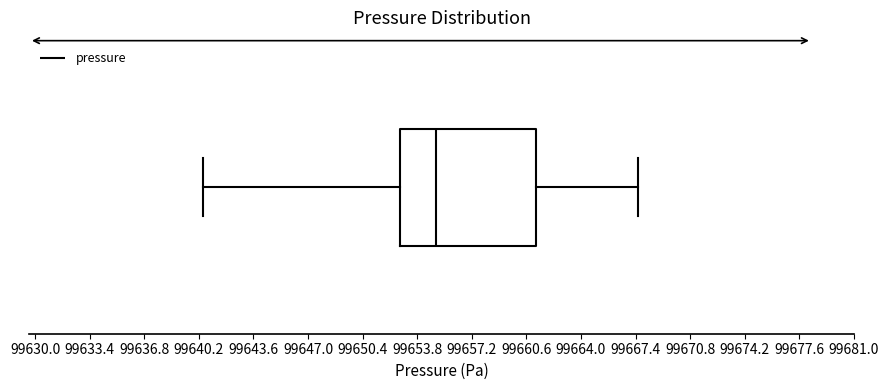

Transcribe this box plot: give where the median line is, the range the box spans, and where the two whiskers end, as read against the x-axis. The values are not printed on the chart, so give them approximately, as read against the axis.

median 99655.0, box 99652.5 to 99661.0, whiskers 99640.5 to 99667.5